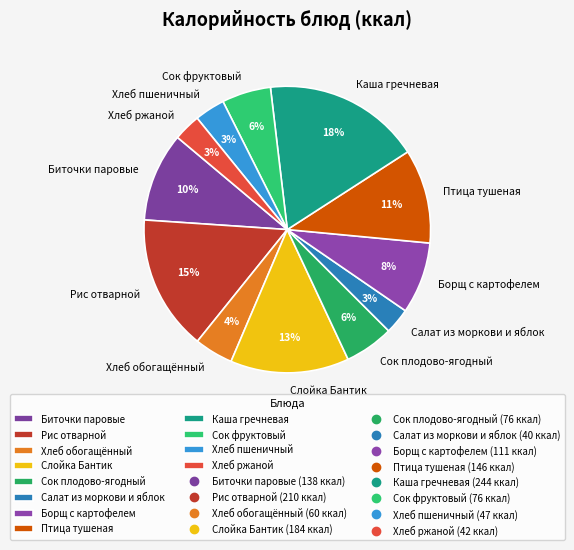

Between Салат из моркови и яблок and Рис отварной, which is larger?

Рис отварной